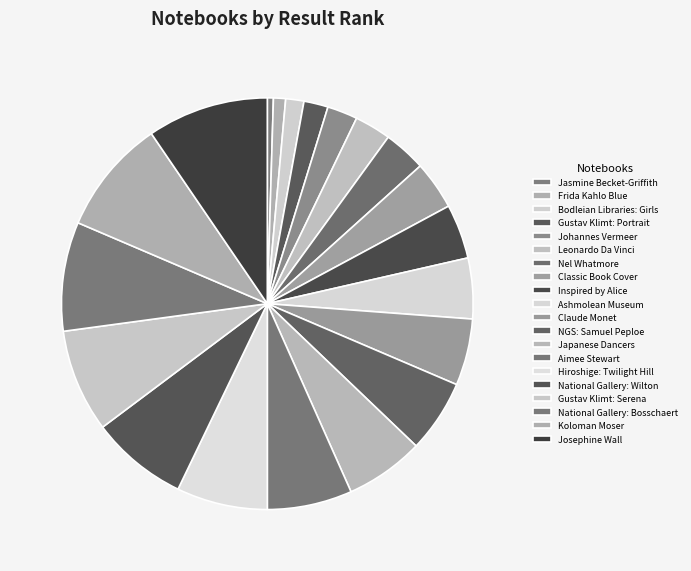

Rank the categories by value from highest to lowest.

Josephine Wall, Koloman Moser, National Gallery: Bosschaert, Gustav Klimt: Serena, National Gallery: Wilton, Hiroshige: Twilight Hill, Aimee Stewart, Japanese Dancers, NGS: Samuel Peploe, Claude Monet, Ashmolean Museum, Inspired by Alice, Classic Book Cover, Nel Whatmore, Leonardo Da Vinci, Johannes Vermeer, Gustav Klimt: Portrait, Bodleian Libraries: Girls, Frida Kahlo Blue, Jasmine Becket-Griffith